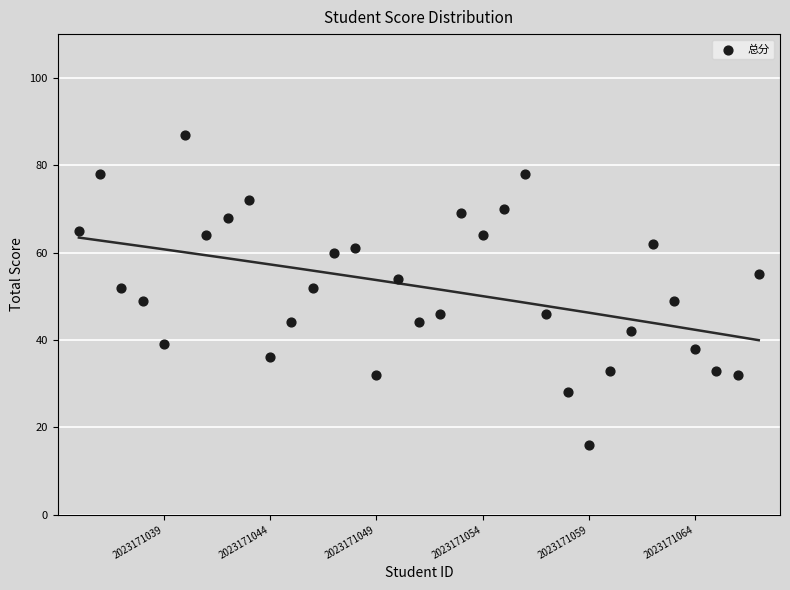

What is the range of X values (max minus min)?

32